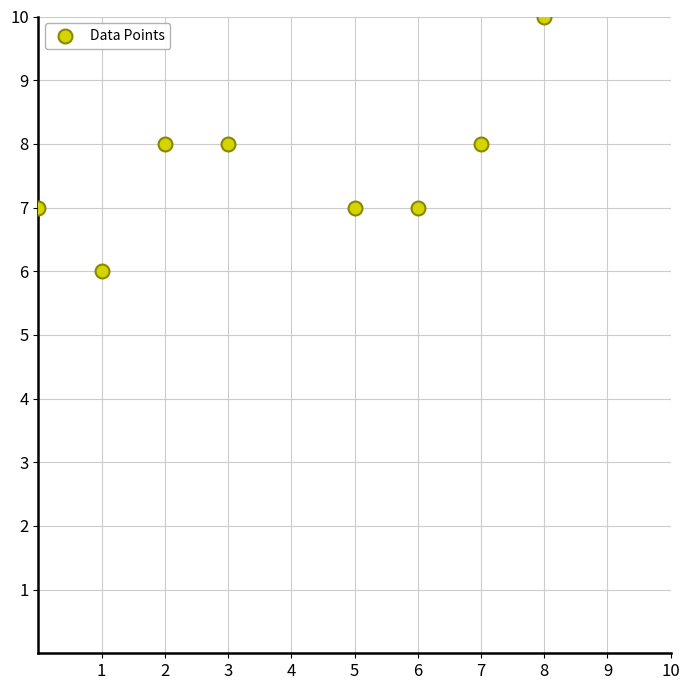

What is the range of Y values (max minus min)?

4